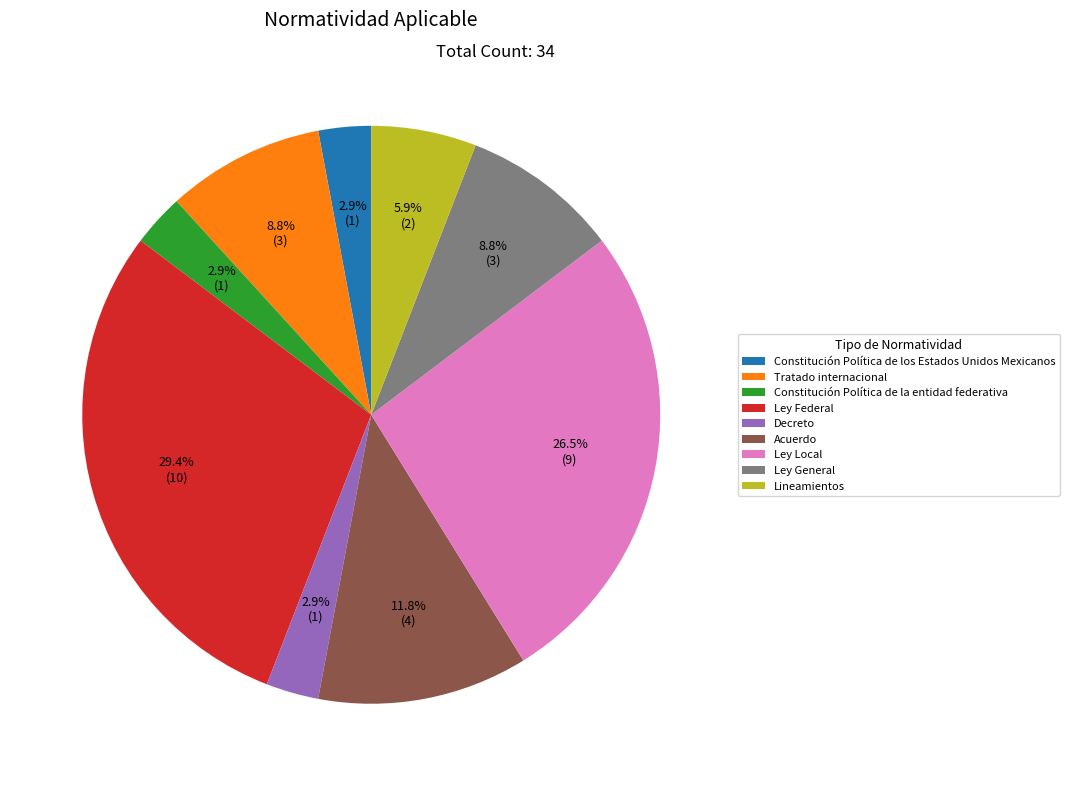

Which slice is the largest?

Ley Federal